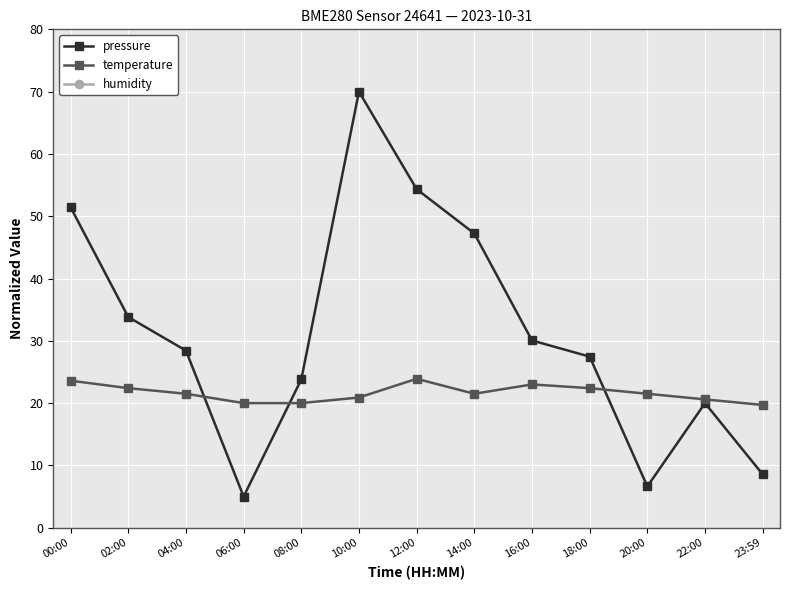

How many lines are shown in the chart?

3